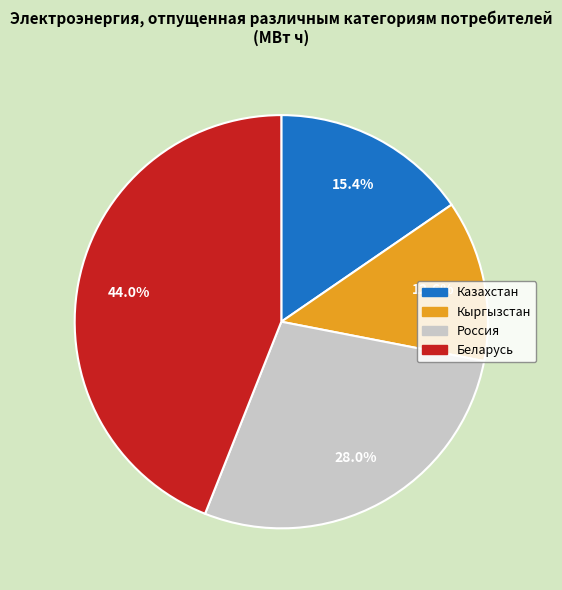

To the nearest percent, what percentage of the pie is Россия?

28%